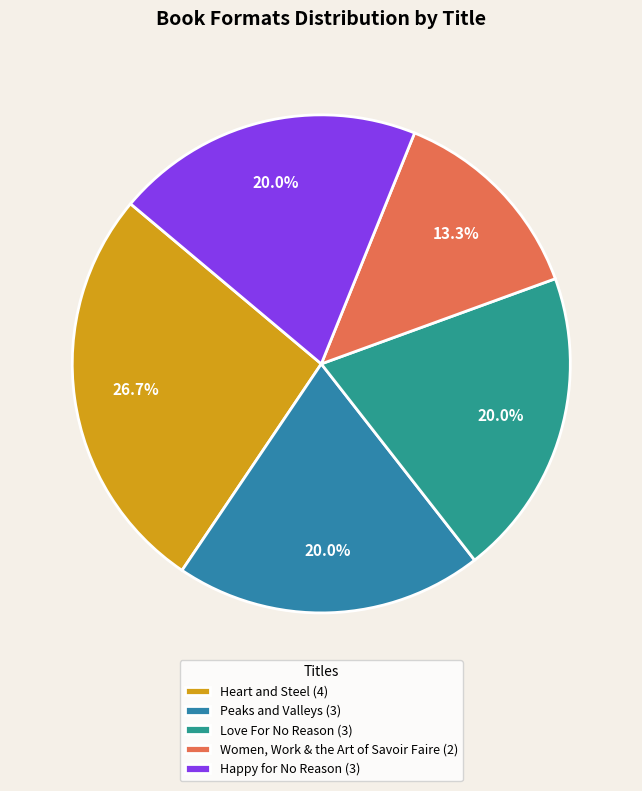

Is it true that Heart and Steel is 36% of the pie?

False